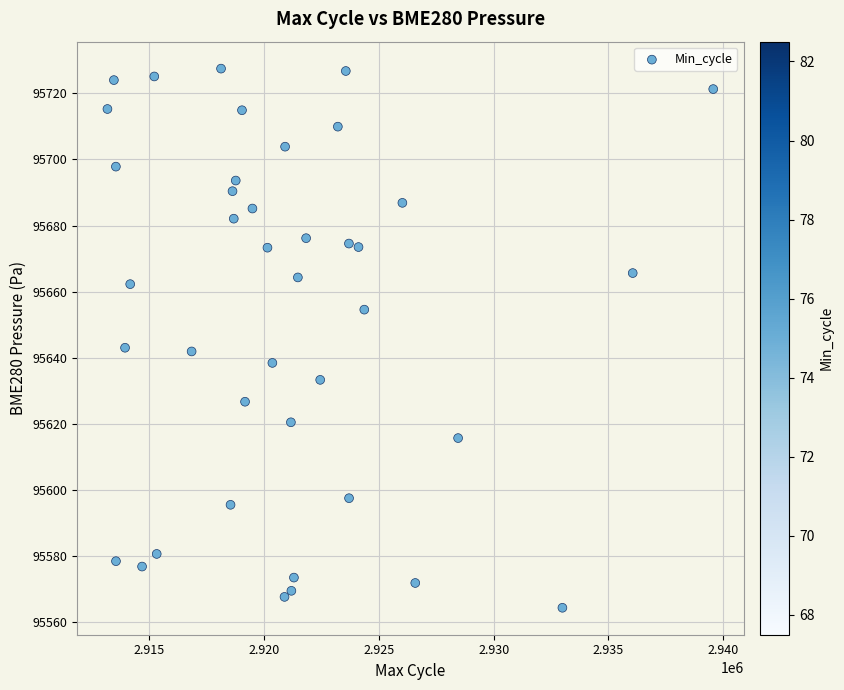

What is the range of X values (max minus min)?

26397.0